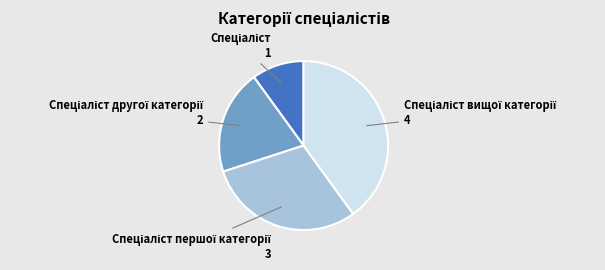

Is there any slice that represents more than half of the pie?

No